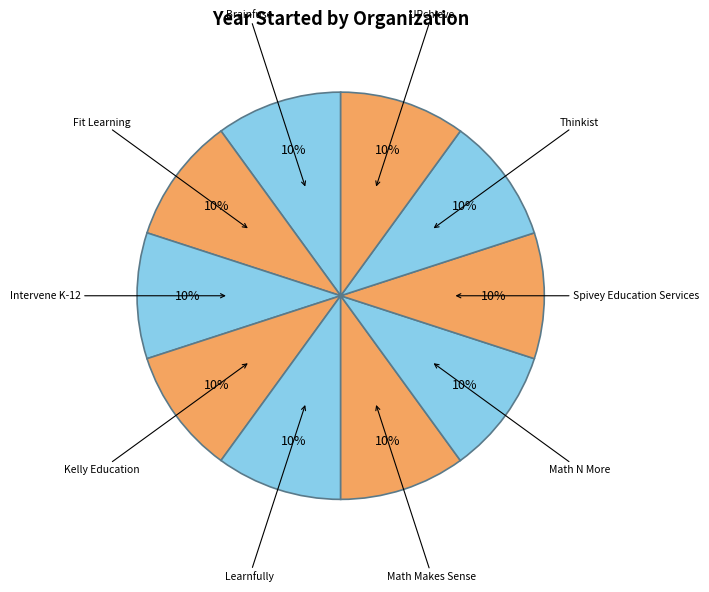

Which slice is the smallest?

Fit Learning